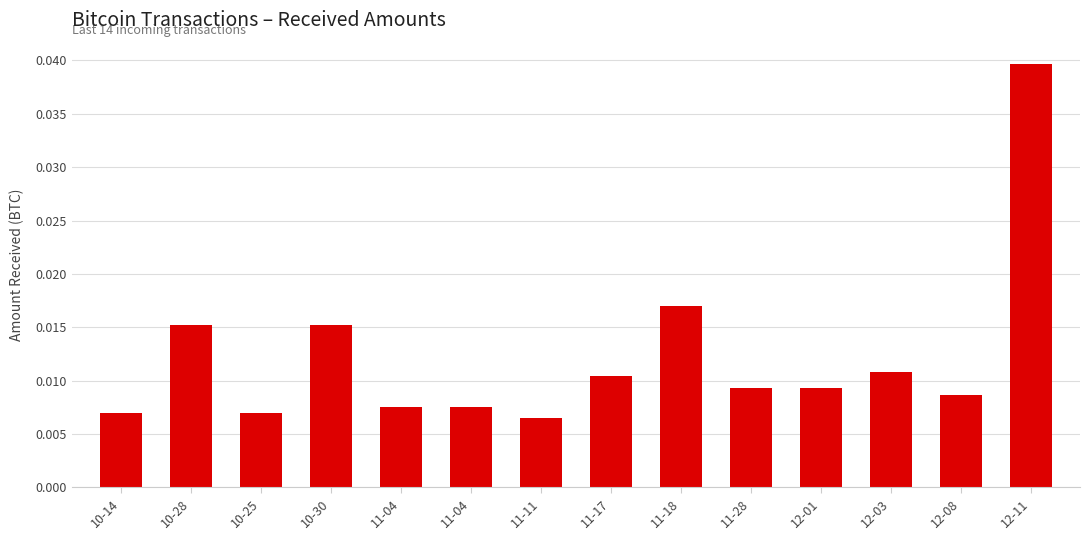

Does the chart contain any negative values?

No